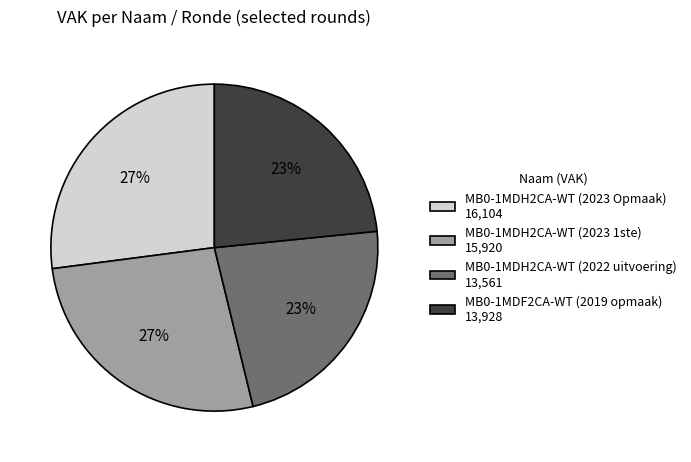

To the nearest percent, what is the difference between the largest and smallest slice percentages?

4%